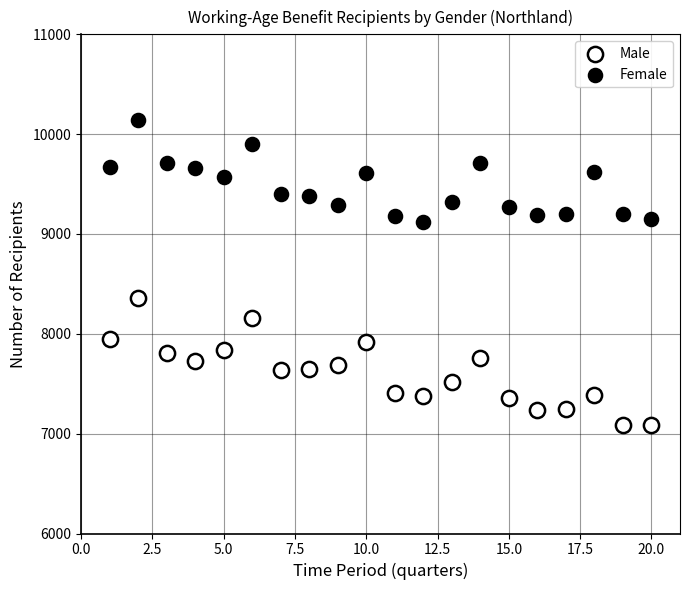

Which series reaches the maximum Y coordinate?

Female